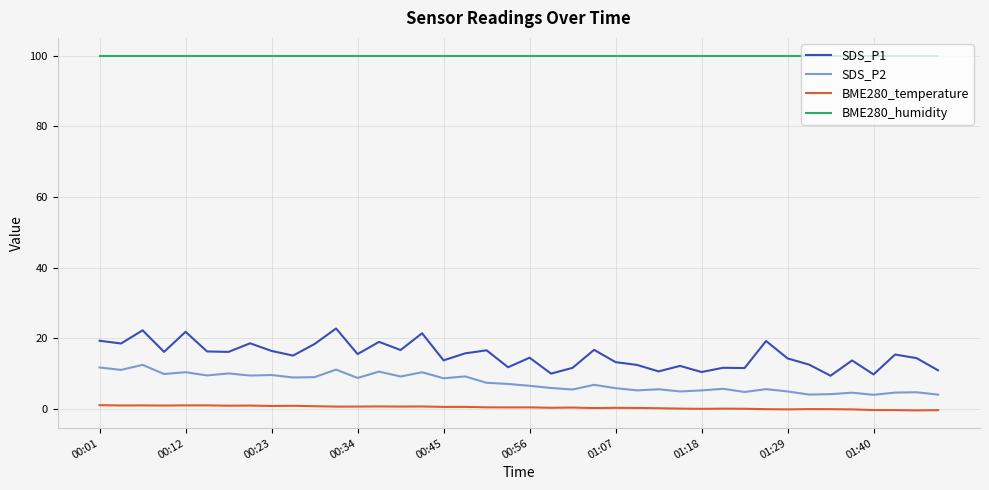

What is the greatest value displayed?

100.0